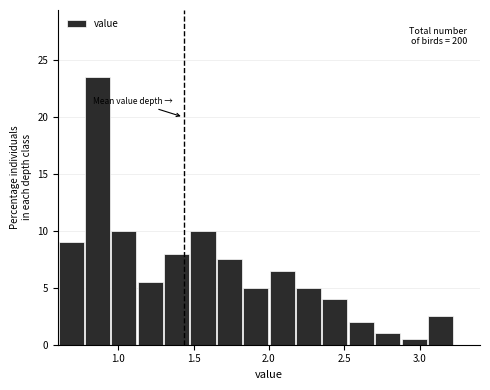

Read against the x-axis, roughly where is the centre of the tallest bar?

0.85